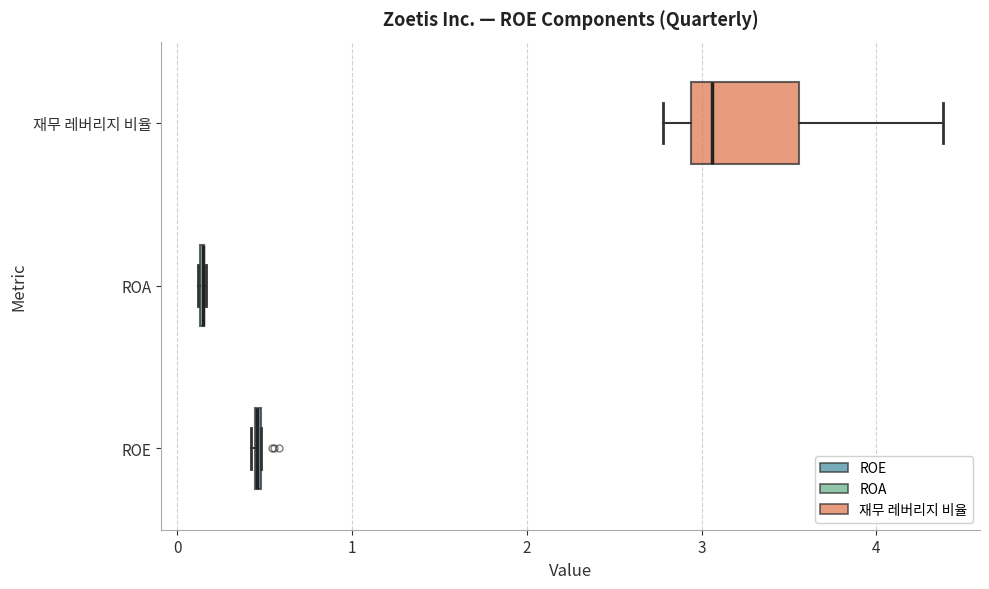

Comparing the boxes themselves (not the whiskers), which one is the widest?

재무 레버리지 비율